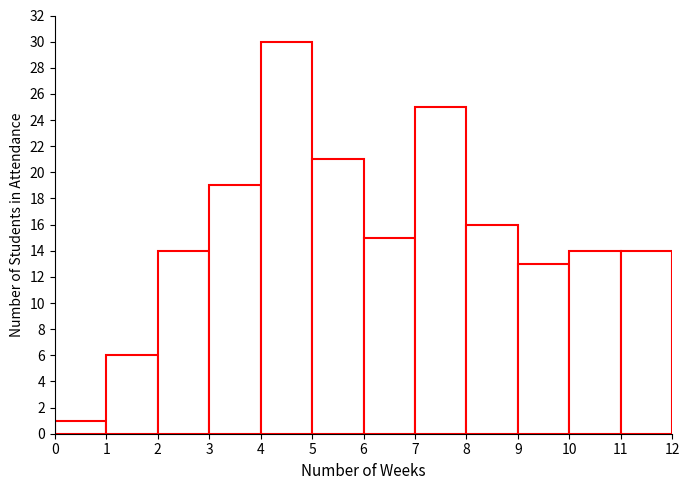

Which range on the x-axis has the tallest bar?

4 to 5